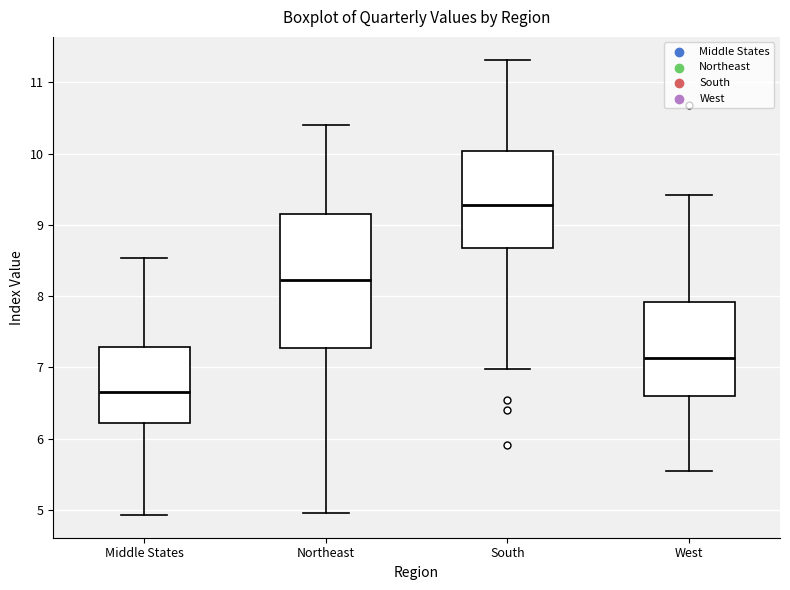

Reading left to right, read every box against the y-axis: the position of its median line, the range the box covers, and the ends of its whiskers. The values are not printed on the chart, so give them approximately, as read against the axis.

Middle States: median 6.7, box 6.2 to 7.3, whiskers 4.9 to 8.5
Northeast: median 8.2, box 7.3 to 9.2, whiskers 5.0 to 10.4
South: median 9.3, box 8.7 to 10.0, whiskers 7.0 to 11.3
West: median 7.1, box 6.6 to 7.9, whiskers 5.5 to 9.4